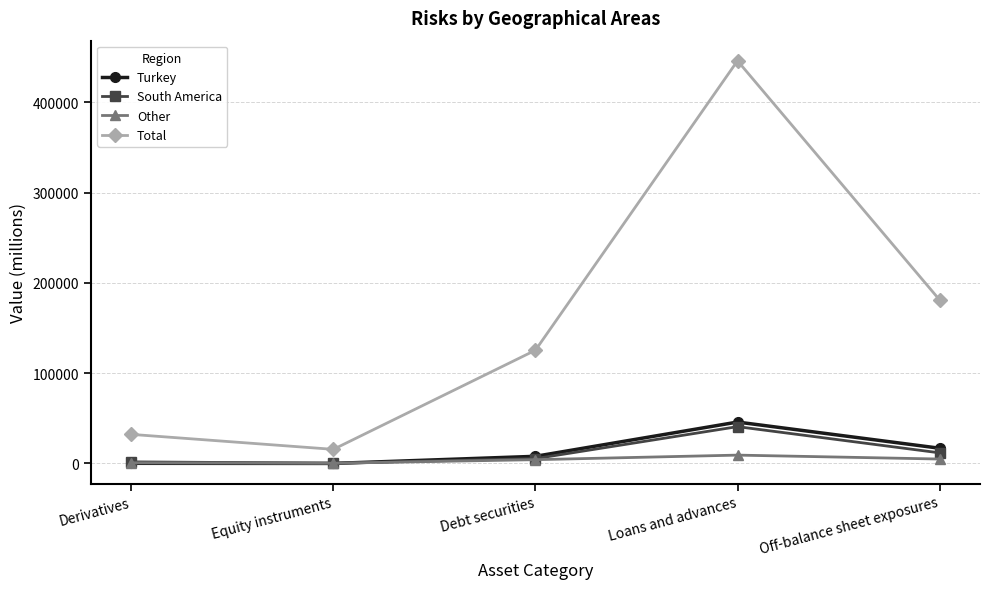

What are all the series names shown in the legend?

Turkey, South America, Other, Total